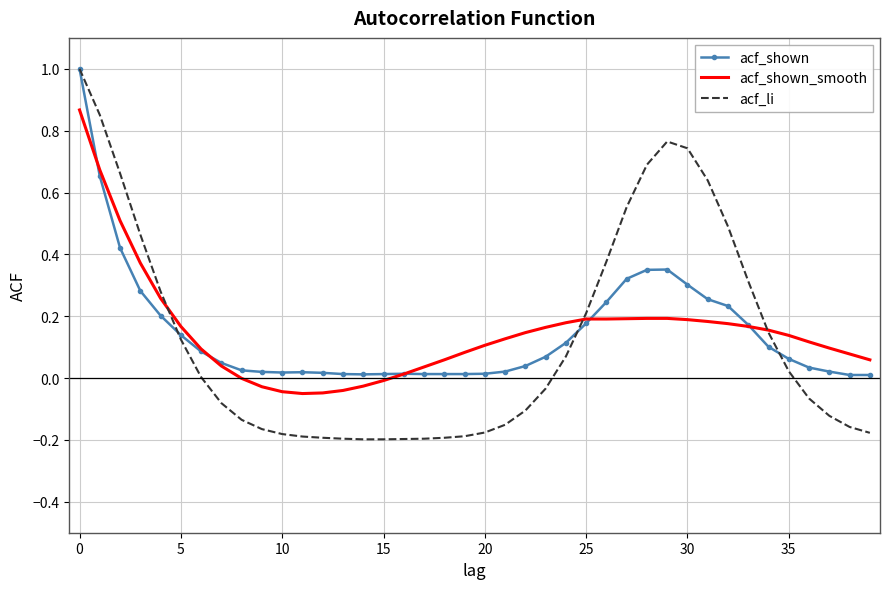

What is the greatest value displayed?

1.0